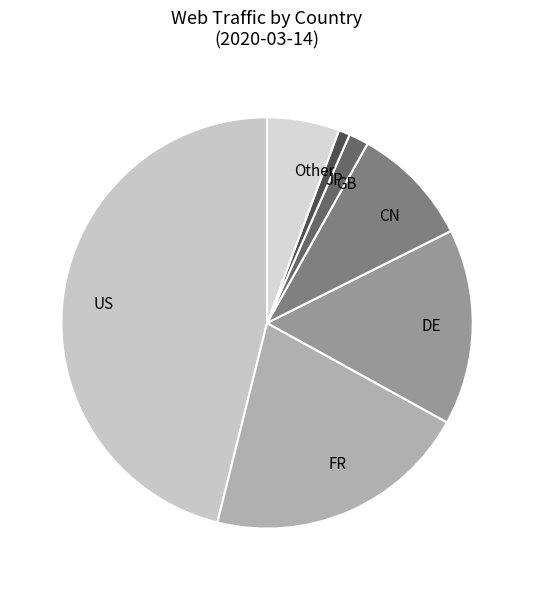

What is the largest slice in the pie chart?

US